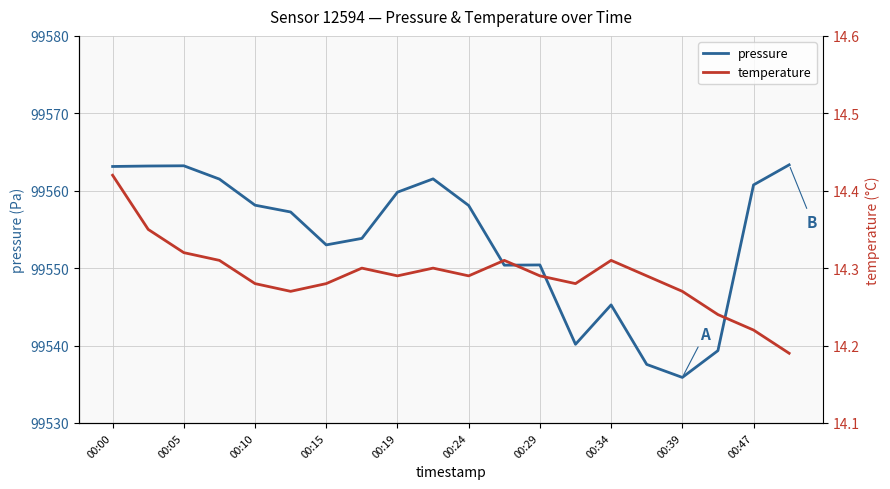

What is the value of the pressure point at the 19th from the left?

99560.8